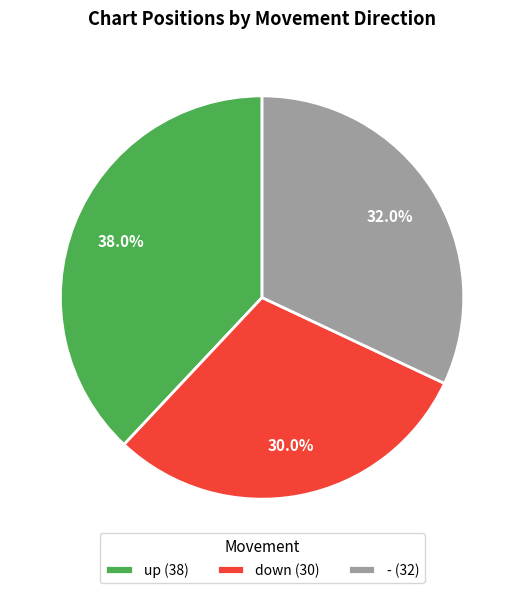

What is the largest slice in the pie chart?

up